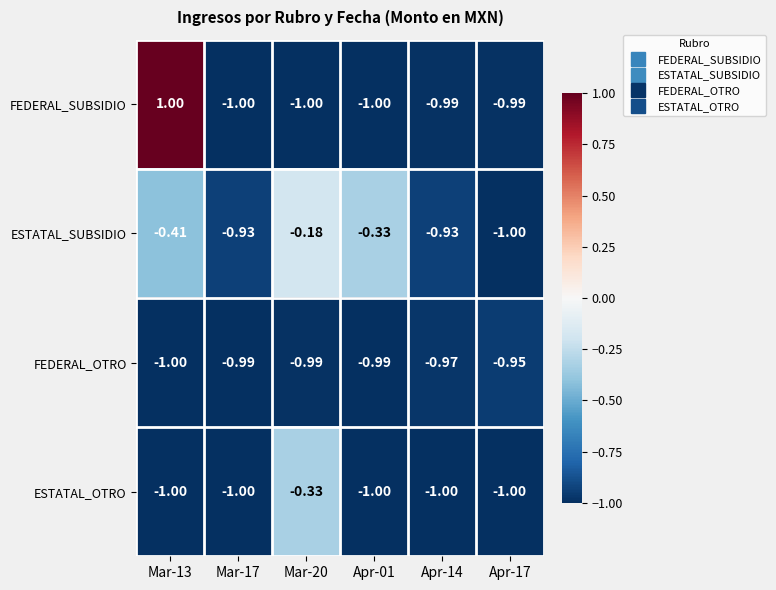

What is the smallest value displayed?

-1.0